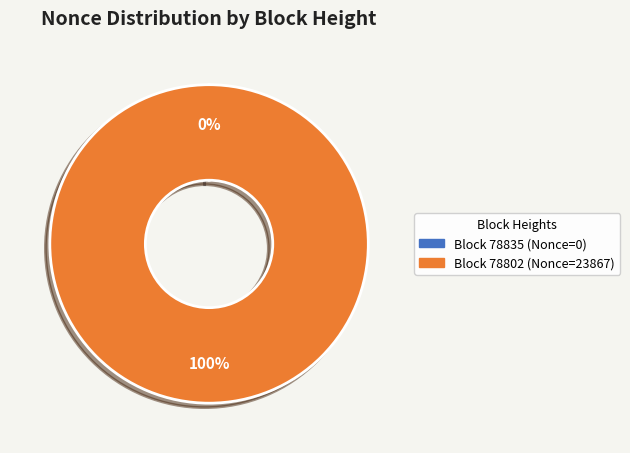

To the nearest percent, what is the average slice percentage?

50%